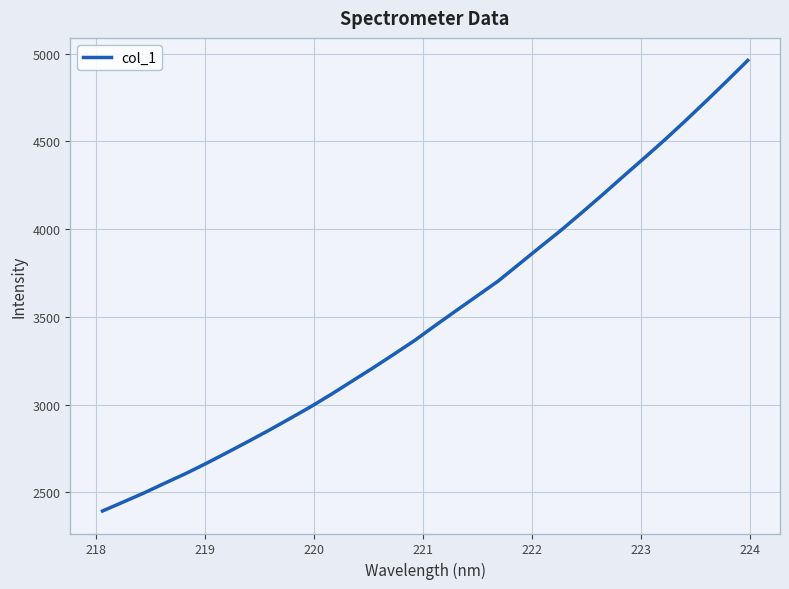

What is the greatest value displayed?

4960.9